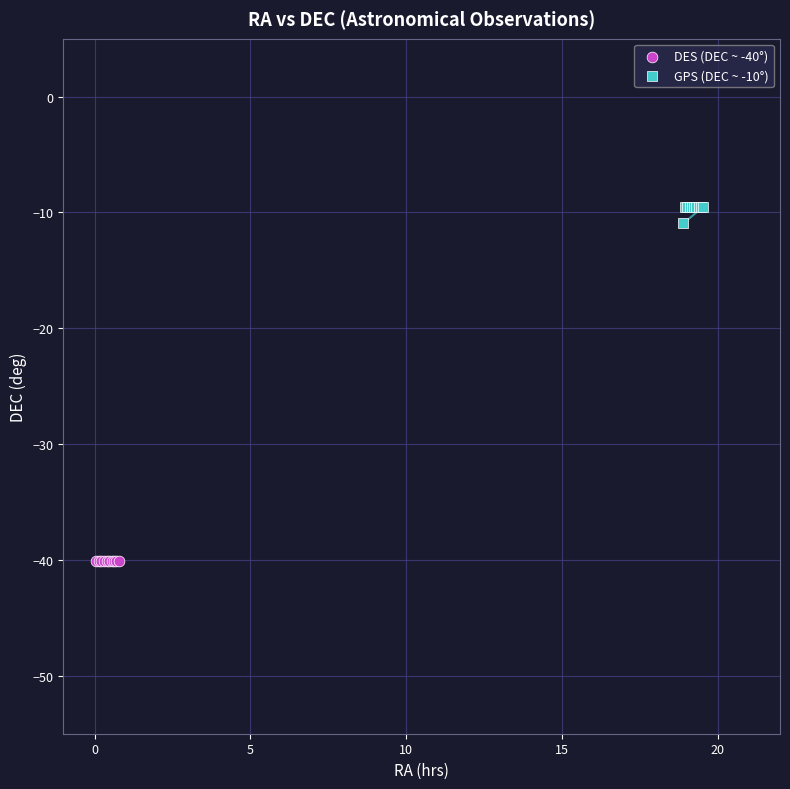

What are all the series names shown in the legend?

DES (DEC ~ -40°), GPS (DEC ~ -10°)